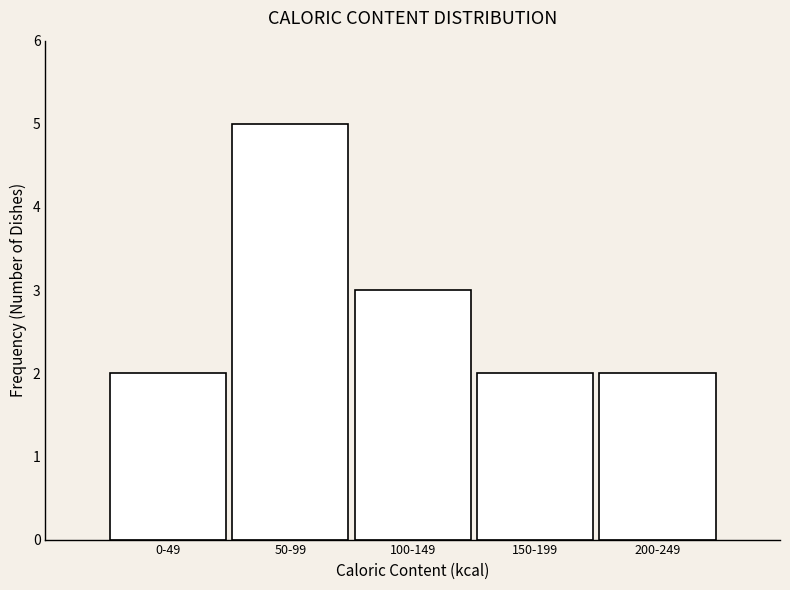

Reading left to right, extract all data points from this chart.

0-49=2	50-99=5	100-149=3	150-199=2	200-249=2